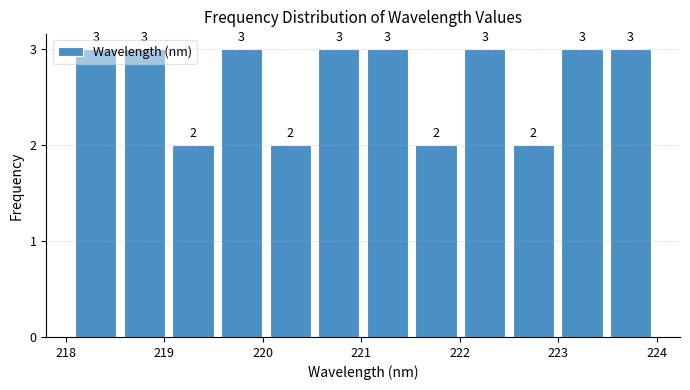

What is the height of the bar covering 223.5 to 224.0 on the x-axis? The bar edges are not printed on the chart, so give them approximately, as read against the axis.

3